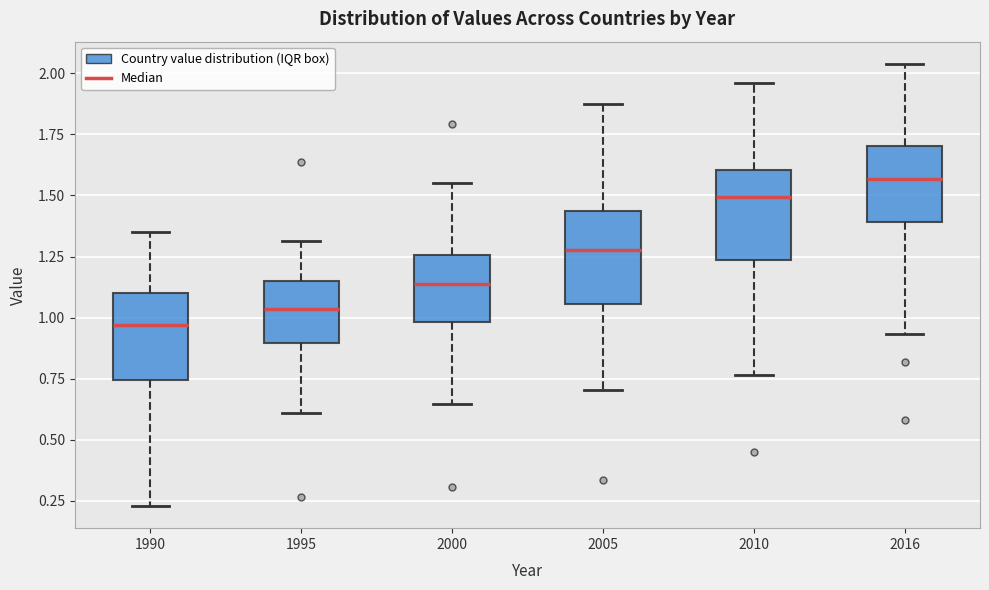

Where does the upper whisker of the box at x = 2000 end on the y-axis? The values are not printed on the chart, so give them approximately, as read against the axis.

1.55